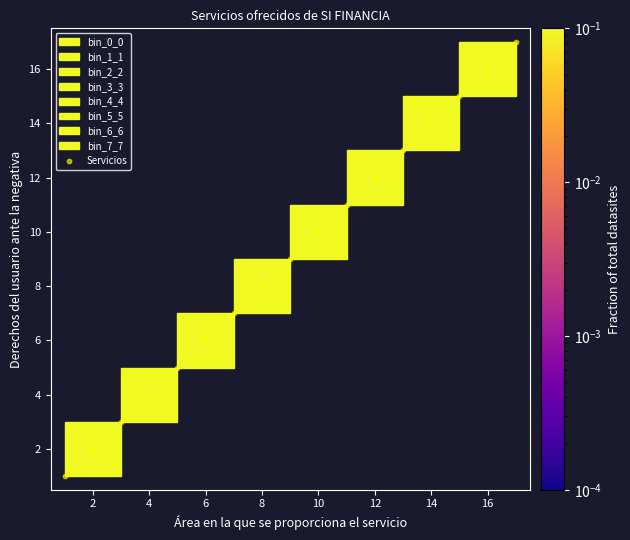

What is the range of X values (max minus min)?

16